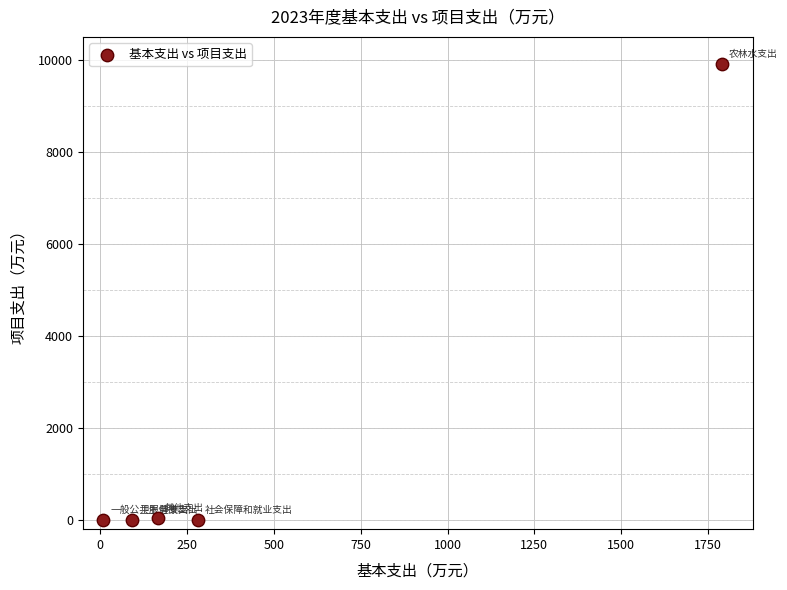

What is the average Y value?

1990.6